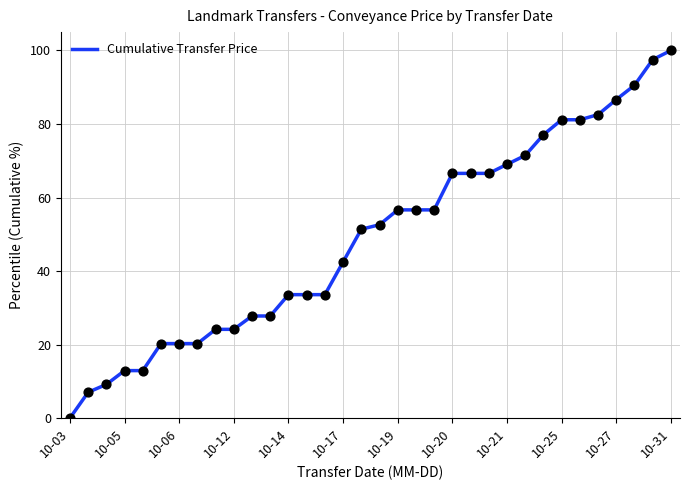

What is the greatest value displayed?

100.0